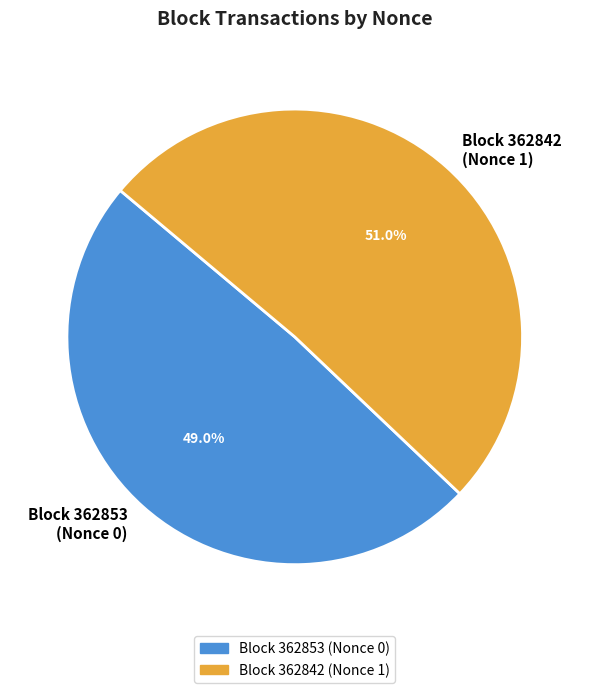

What is the total percentage of Block 362853 (Nonce 0) and Block 362842 (Nonce 1)?

100.0%